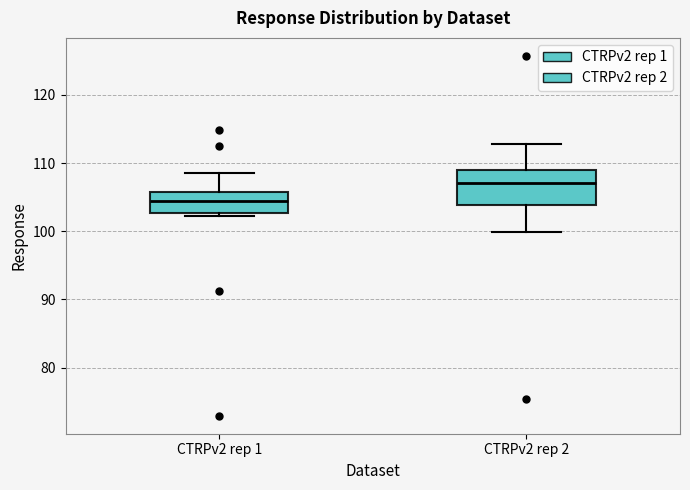

Which box is the tallest, from its lower edge to its upper edge?

CTRPv2 rep 2